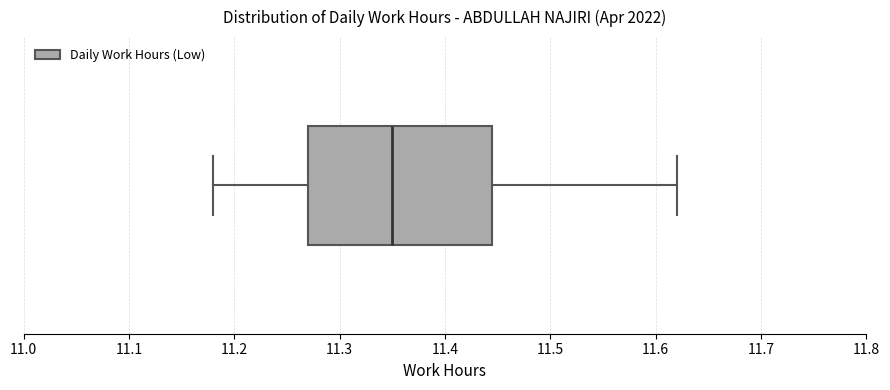

Transcribe this box plot: give where the median line is, the range the box spans, and where the two whiskers end, as read against the x-axis. The values are not printed on the chart, so give them approximately, as read against the axis.

median 11.35, box 11.27 to 11.45, whiskers 11.18 to 11.62